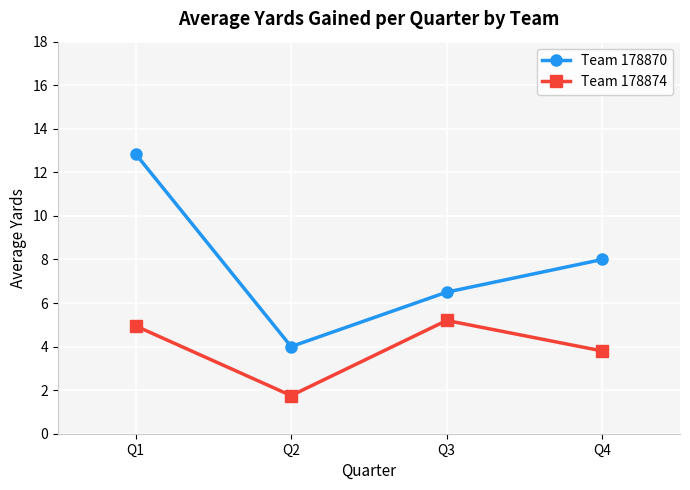

The Team 178870 series shows 1.1 at Q2. True or false?

False